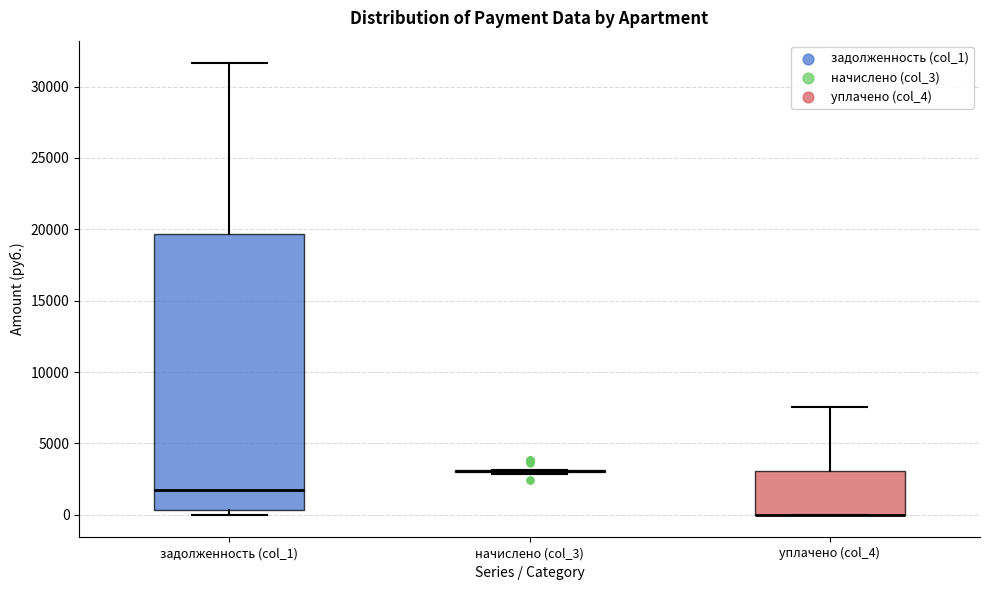

Where does the upper whisker of the box for уплачено (col_4) end on the y-axis? The values are not printed on the chart, so give them approximately, as read against the axis.

7500